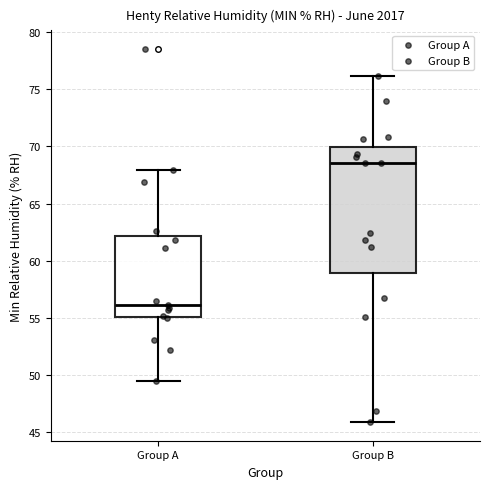

Where is the lower edge of the box for Group A on the y-axis? The values are not printed on the chart, so give them approximately, as read against the axis.

55.0